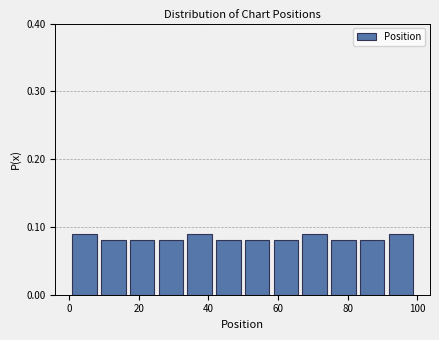

Reading left to right, list every bar in this chart as the range it spans on the x-axis followed by its height. Neither the bar edges nor the heights are printed on the chart, so give them approximately, as read against the axes.

2 to 10: 0.09
10 to 18: 0.08
18 to 26: 0.08
26 to 34: 0.08
34 to 42: 0.09
42 to 50: 0.08
50 to 58: 0.08
58 to 68: 0.08
68 to 76: 0.09
76 to 84: 0.08
84 to 92: 0.08
92 to 100: 0.09